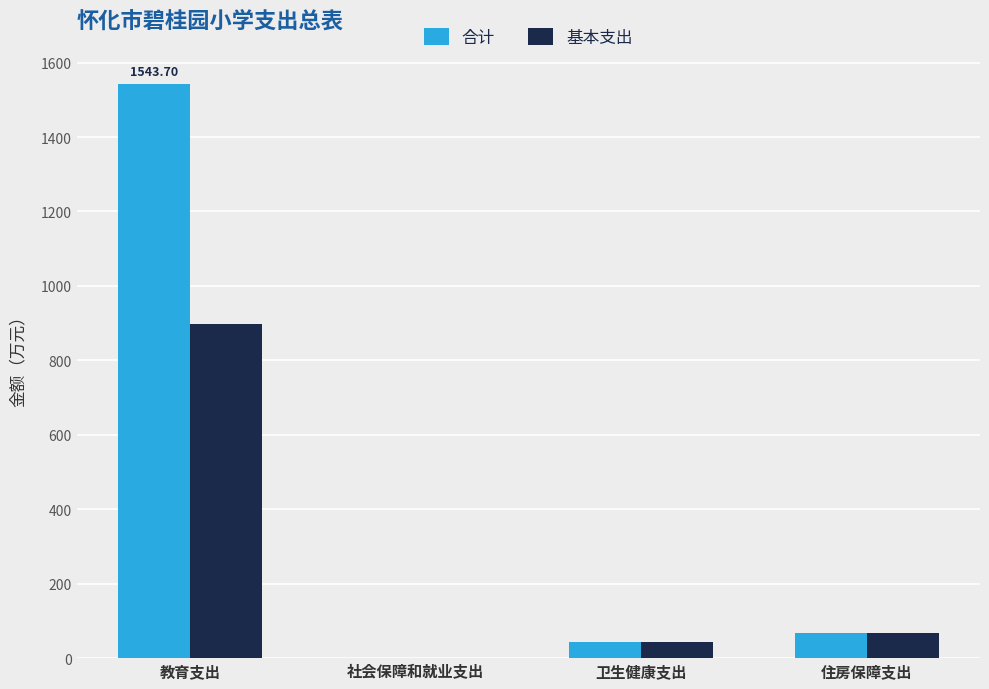

Which category has the highest value in the 基本支出 series?

教育支出